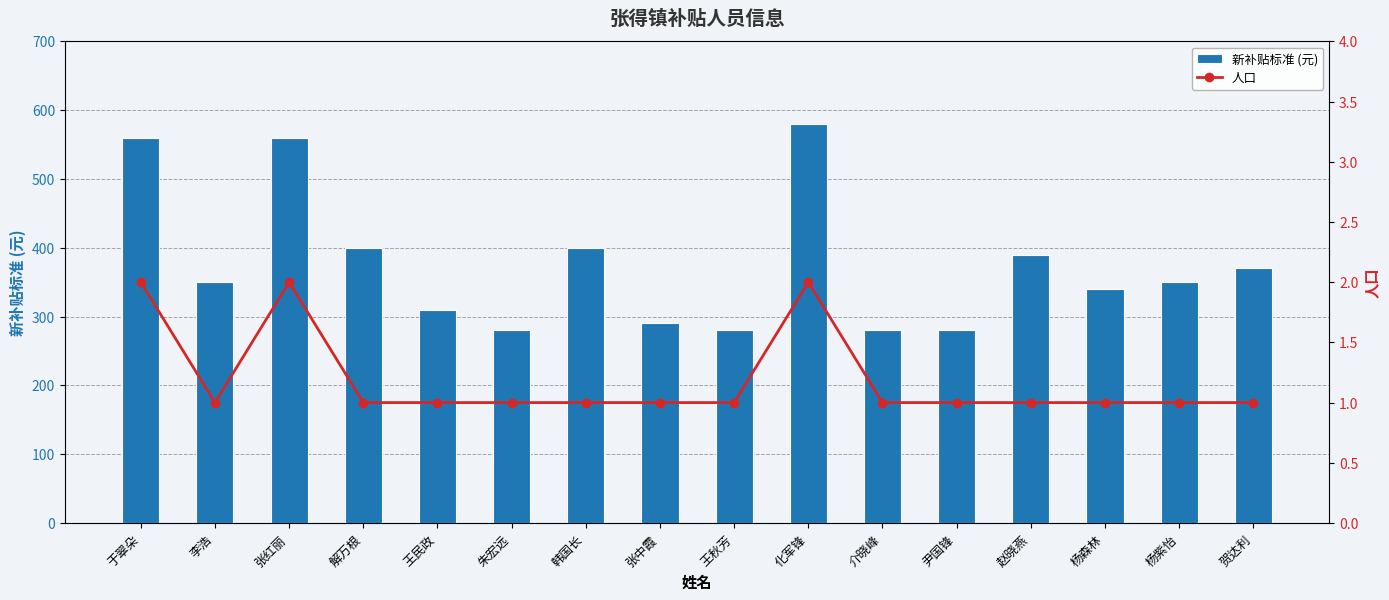

Count the 人口 values in the range 1 to 2.

16